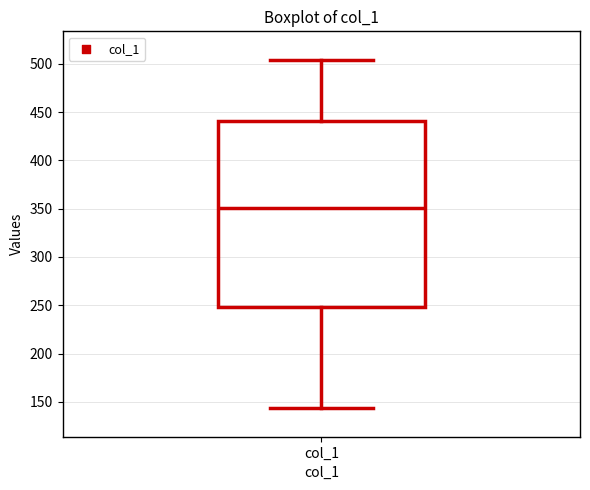

Where does the lower whisker of the box for col_1 end on the y-axis? The values are not printed on the chart, so give them approximately, as read against the axis.

145